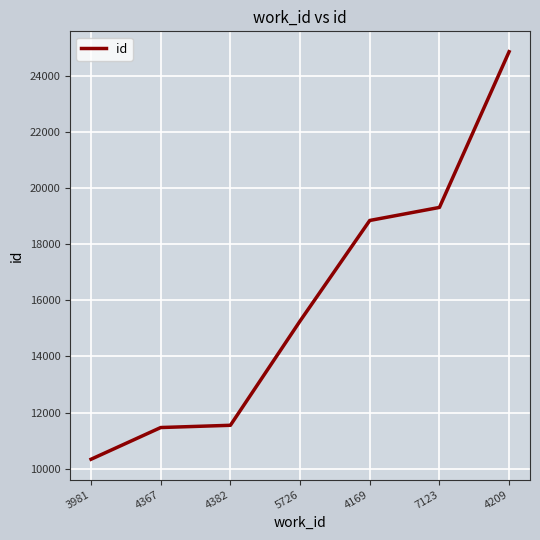

At which category does the chart reach its peak across all series?

4209